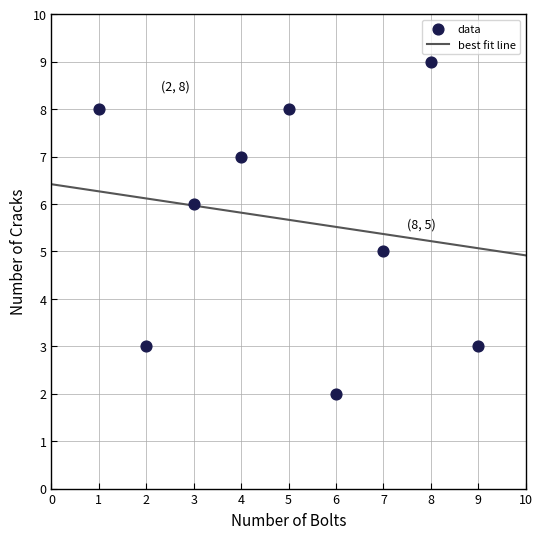

What is the range of X values (max minus min)?

8